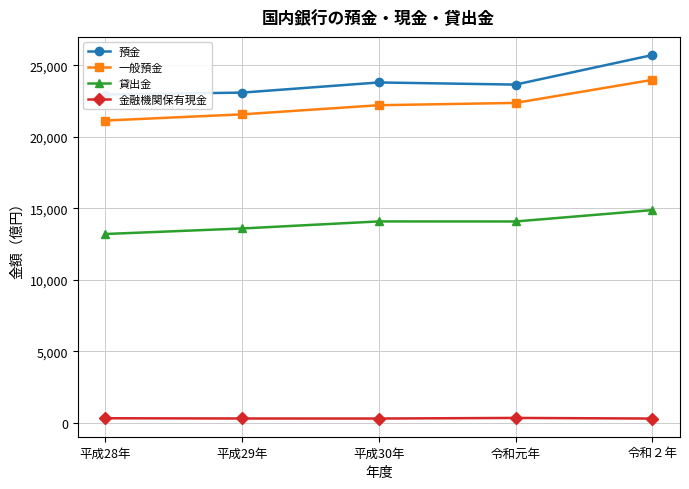

At how many categories does at least one series exceed 2245?

5